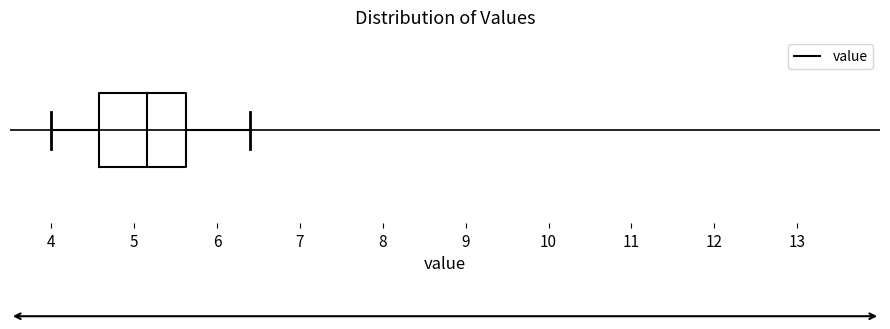

Read this box plot against the x-axis: the position of the median line, the range covered by the box, and the ends of both whiskers. The values are not printed on the chart, so give them approximately, as read against the axis.

median 5.2, box 4.6 to 5.6, whiskers 4.0 to 6.4